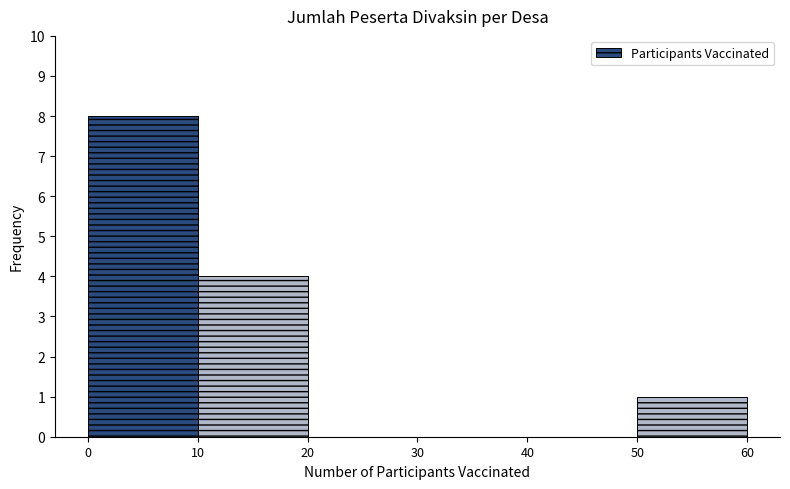

Reading left to right, transcribe this chart: for each bar, give the range it covers on the x-axis and its height. The values are not printed on the chart, so give them approximately, as read against the axis.

0 to 10: 8
10 to 20: 4
20 to 30: 0
30 to 40: 0
40 to 50: 0
50 to 60: 1